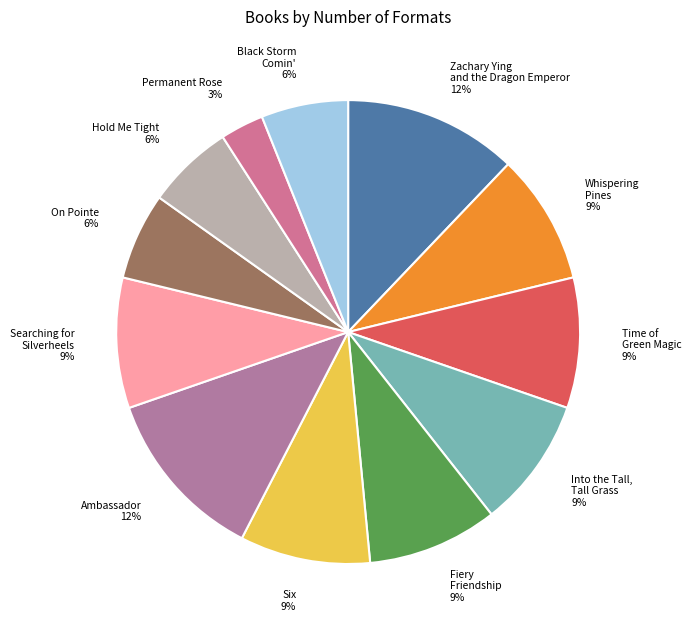

The Six slice represents 9% of the pie. True or false?

True